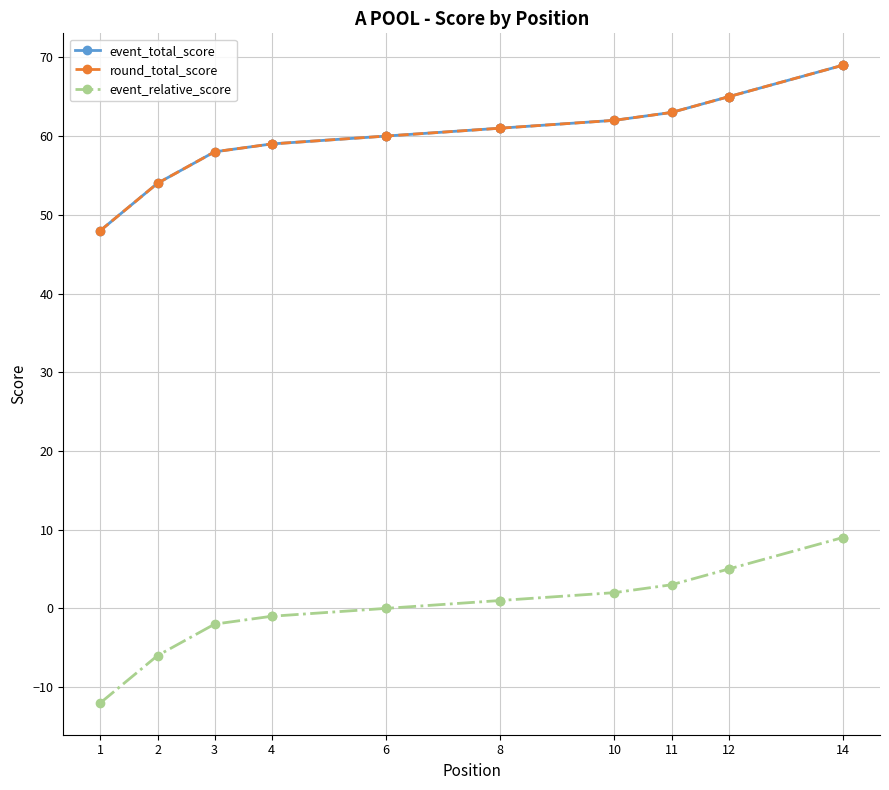

Which category has the lowest value across all series?

1